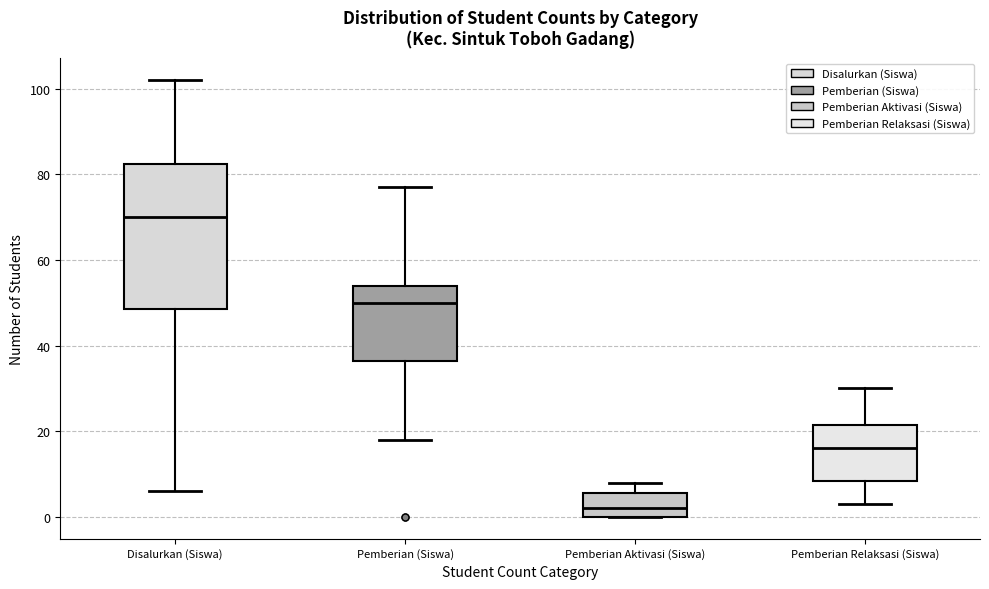

Reading left to right, read every box against the y-axis: the position of its median line, the range the box covers, and the ends of its whiskers. The values are not printed on the chart, so give them approximately, as read against the axis.

Disalurkan (Siswa): median 70, box 48 to 82, whiskers 6 to 102
Pemberian (Siswa): median 50, box 36 to 54, whiskers 18 to 78
Pemberian Aktivasi (Siswa): median 2, box 0 to 6, whiskers 0 to 8
Pemberian Relaksasi (Siswa): median 16, box 8 to 22, whiskers 4 to 30